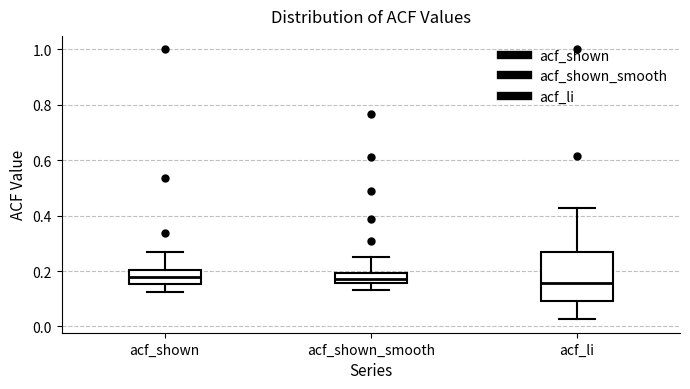

Reading left to right, read every box against the y-axis: the position of its median line, the range the box covers, and the ends of its whiskers. The values are not printed on the chart, so give them approximately, as read against the axis.

acf_shown: median 0.18, box 0.16 to 0.20, whiskers 0.12 to 0.26
acf_shown_smooth: median 0.18, box 0.16 to 0.20, whiskers 0.14 to 0.26
acf_li: median 0.16, box 0.10 to 0.28, whiskers 0.02 to 0.42